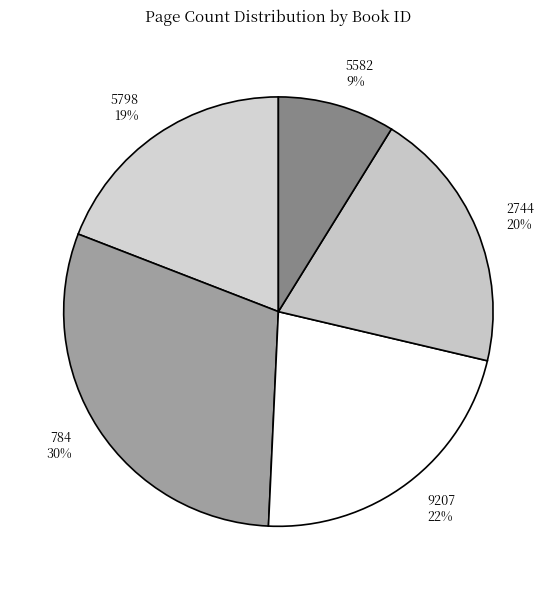

Which has a higher value, 5798 or 784?

784